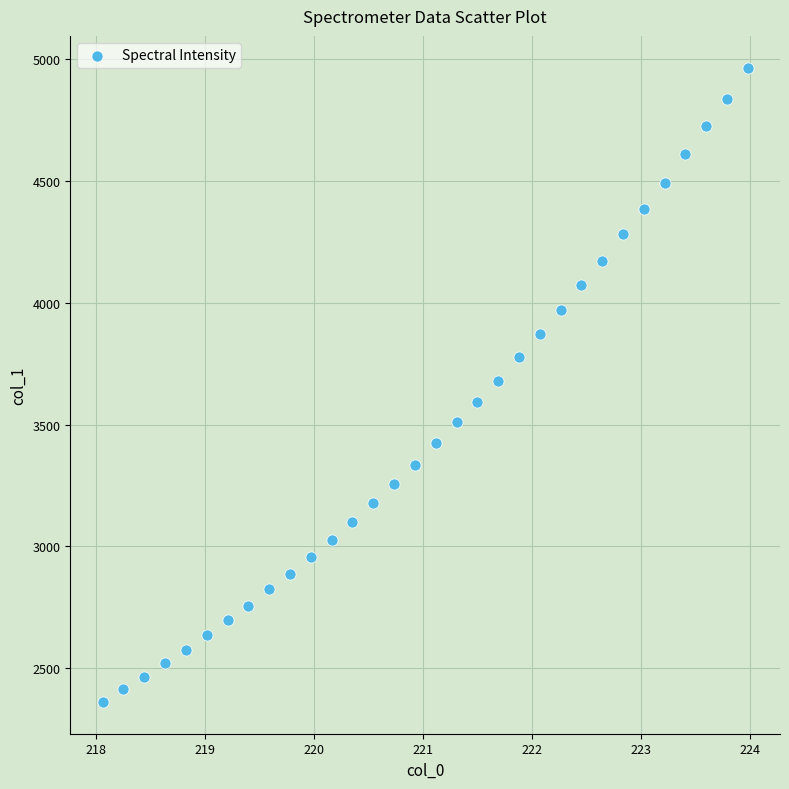

What is the range of X values (max minus min)?

5.9